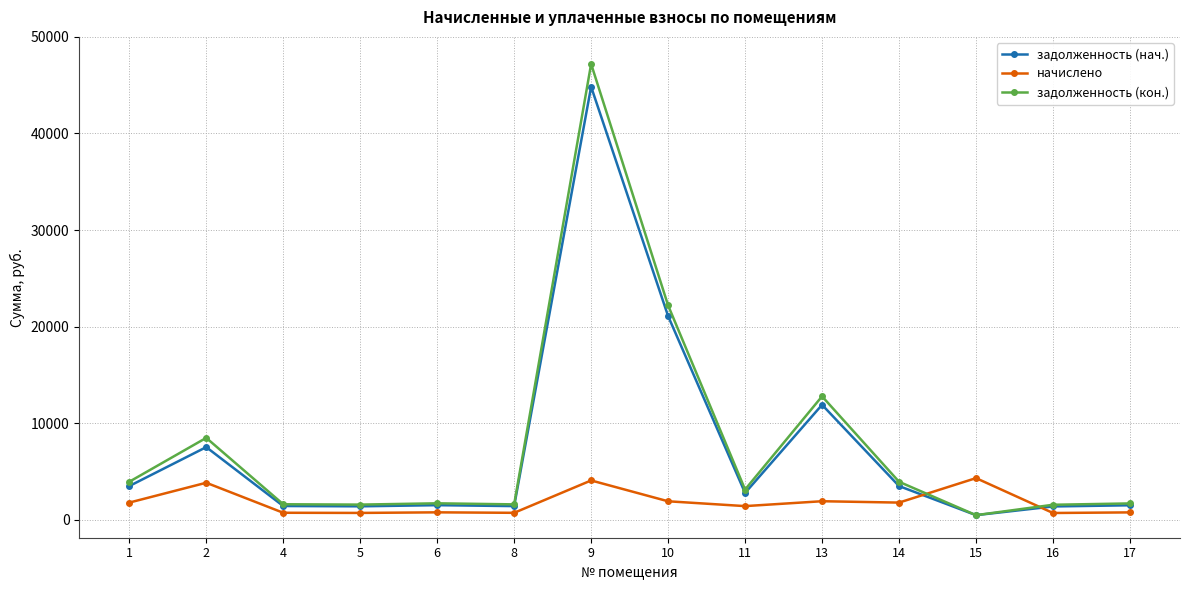

What is the value of the задолженность (нач.) point at the 5th from the left?

1513.5